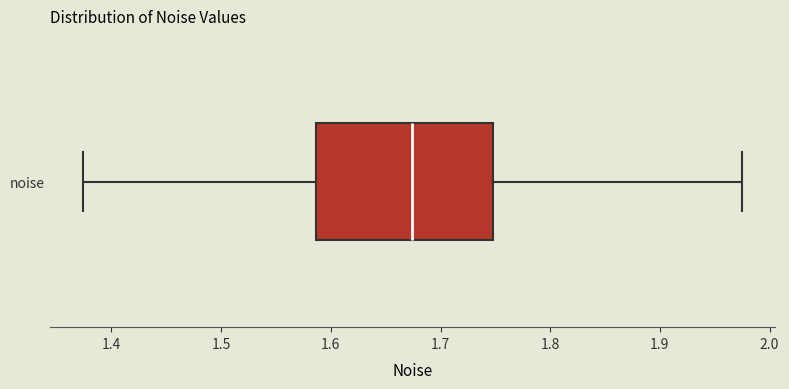

Read this box plot against the x-axis: the position of the median line, the range covered by the box, and the ends of both whiskers. The values are not printed on the chart, so give them approximately, as read against the axis.

median 1.67, box 1.59 to 1.75, whiskers 1.37 to 1.97